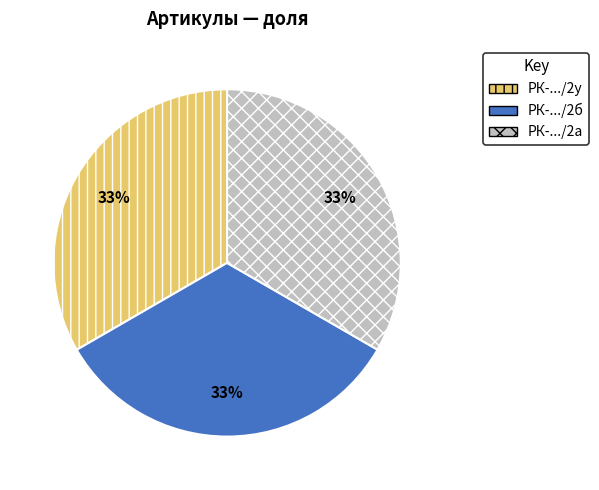

Does any single category account for the majority?

No